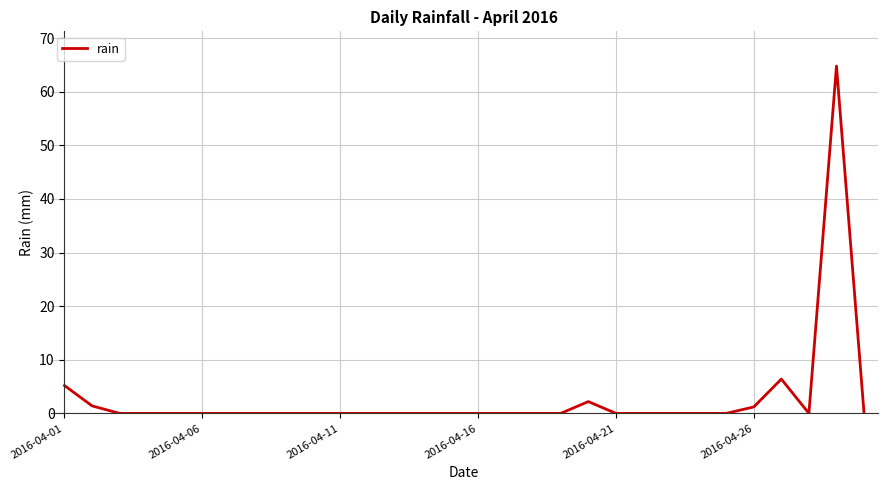

What is the maximum value shown in the chart?

64.8